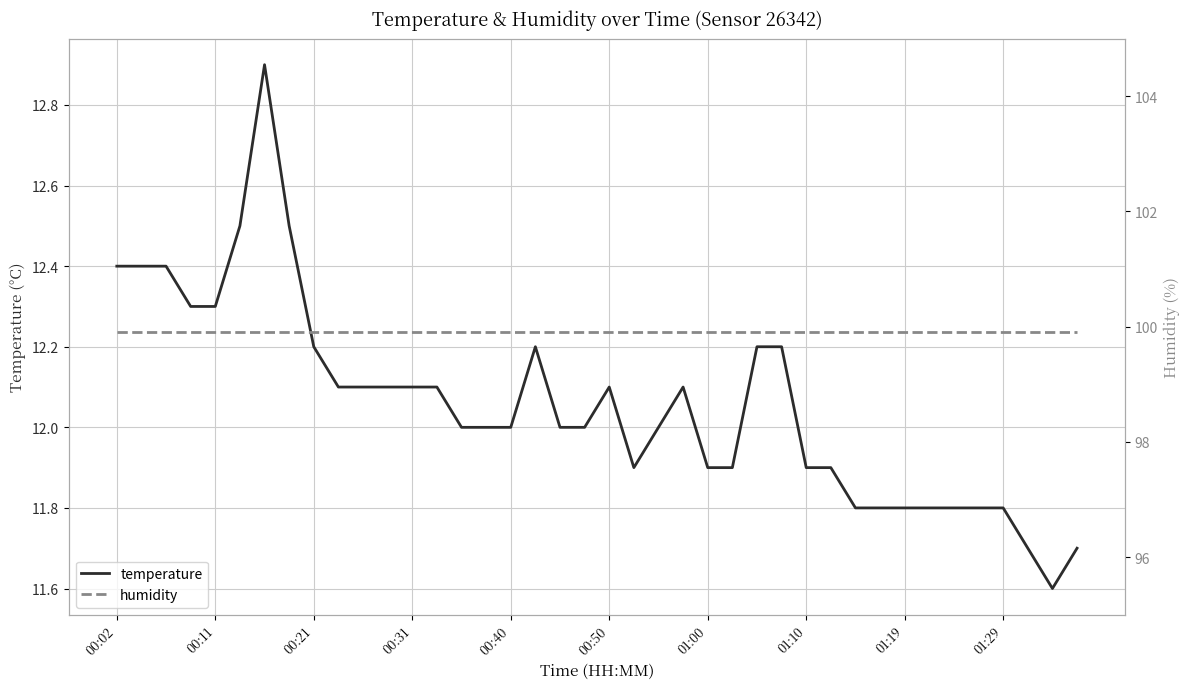

What is the value of the humidity point at the 38th from the left?

99.9